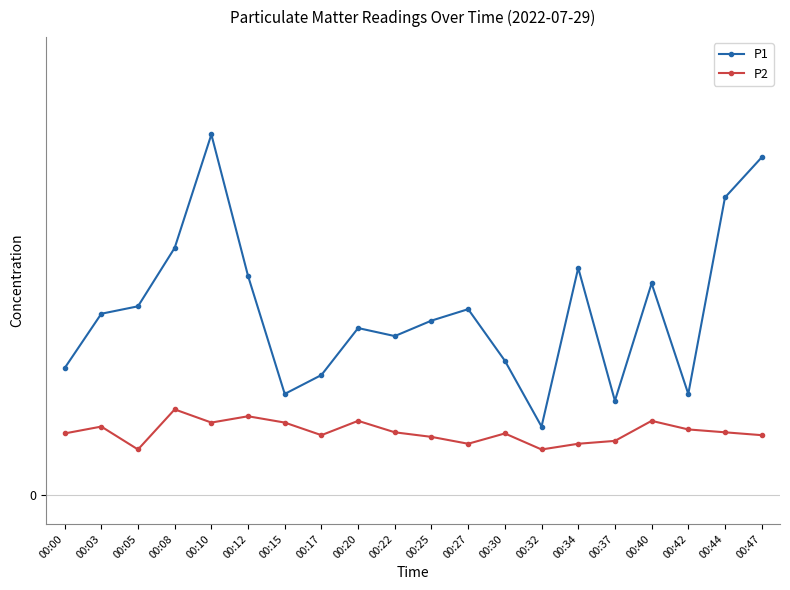

What is the minimum value shown in the chart?

0.8